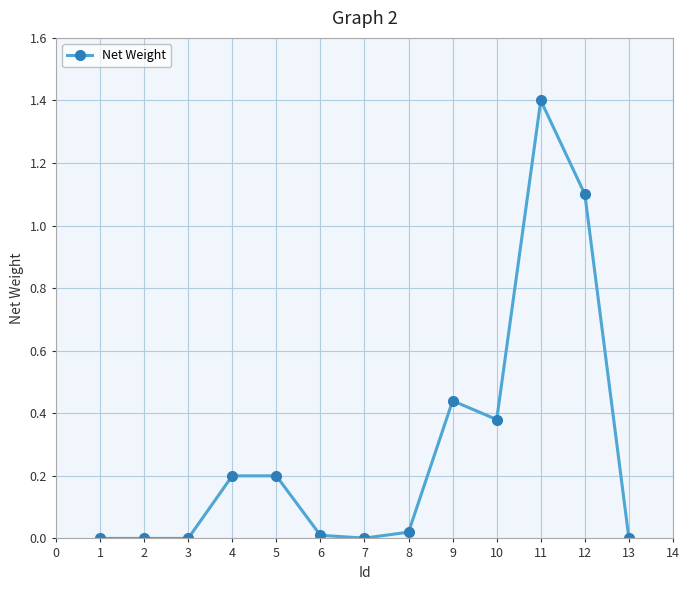

What is the value of the 5th point from the left?

0.2